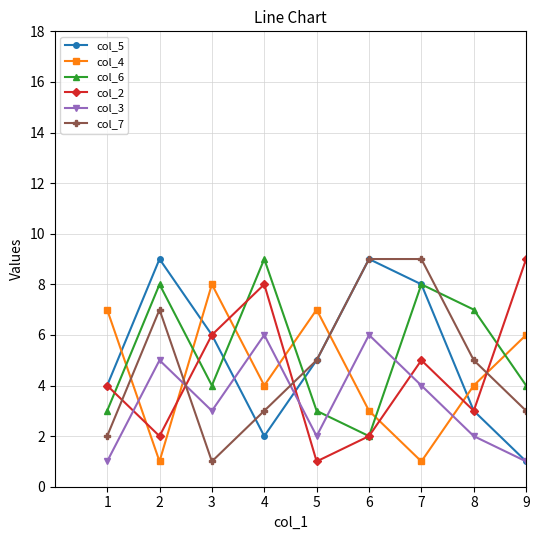

What is the greatest value displayed?

9